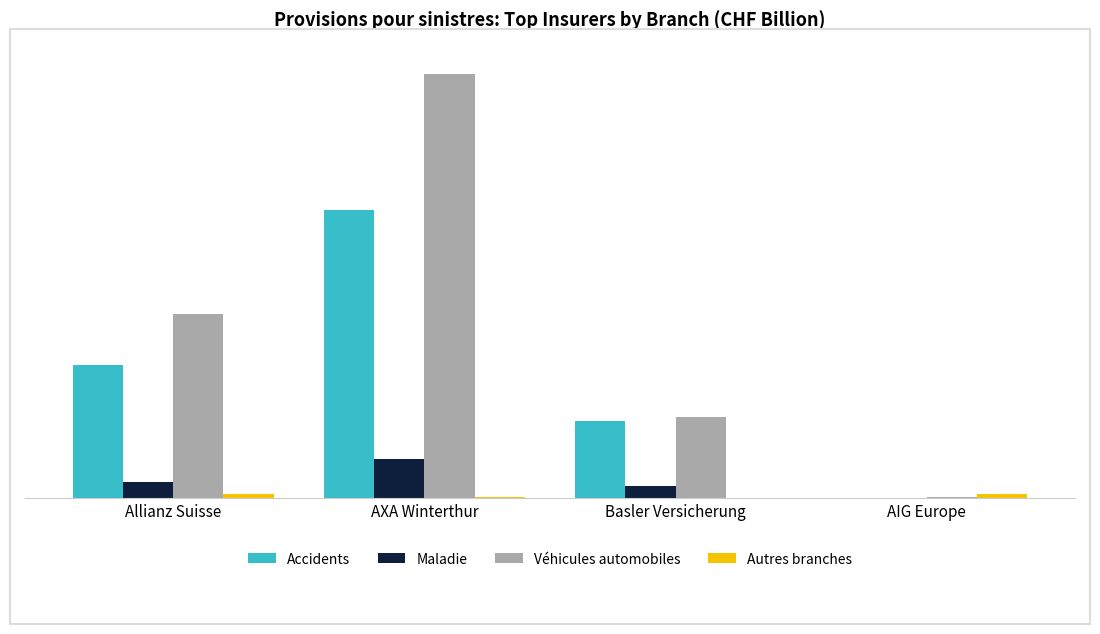

What is the sum of all Maladie values?

0.5